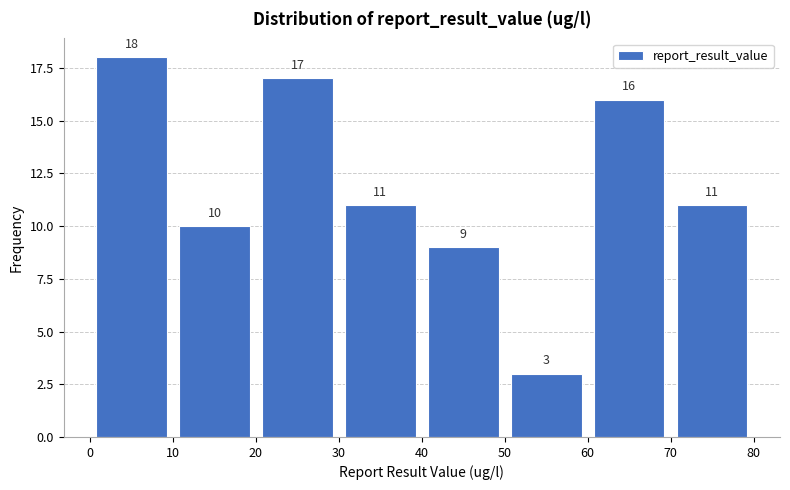

Reading left to right, list every bar in this chart as the range it spans on the x-axis followed by its height.

0 to 10: 18
10 to 20: 10
20 to 30: 17
30 to 40: 11
40 to 50: 9
50 to 60: 3
60 to 70: 16
70 to 80: 11